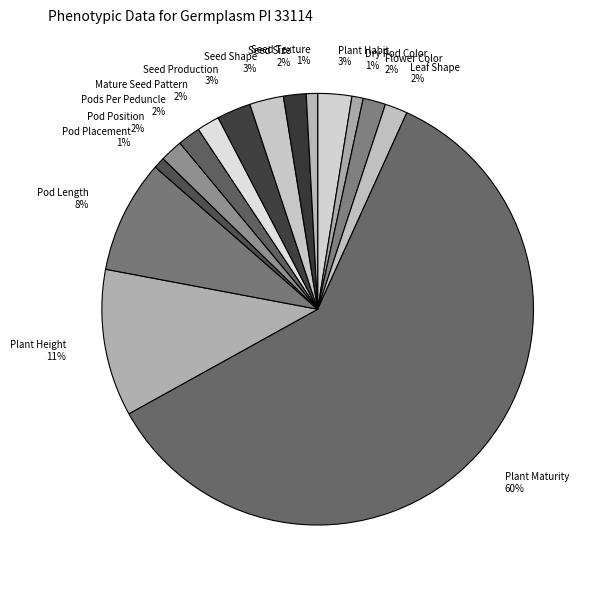

Do Seed Texture and Pod Placement together represent more than half of the pie?

No